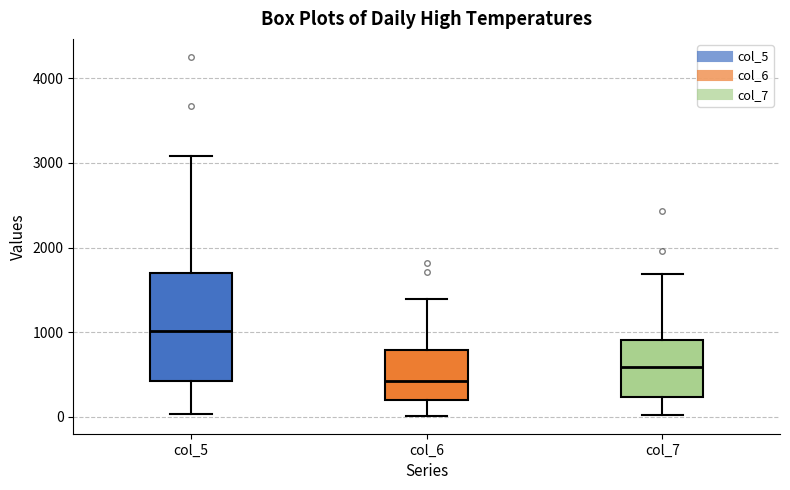

Which box's median line is the highest?

col_5